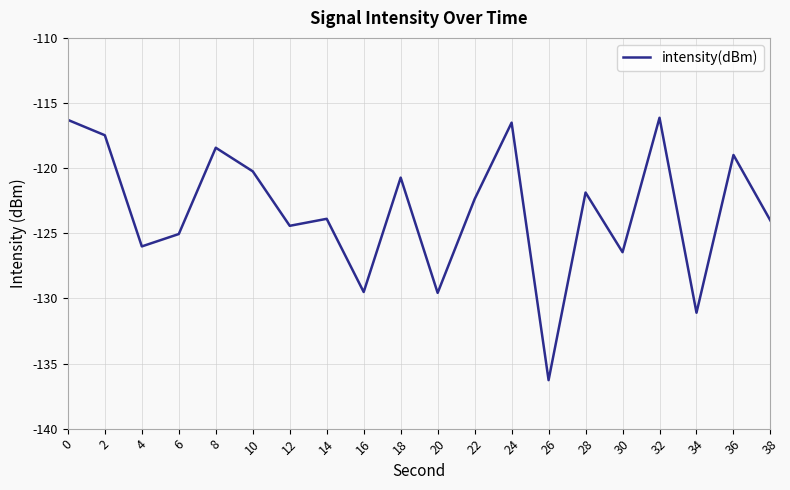

Which label corresponds to the smallest value in the chart?

26